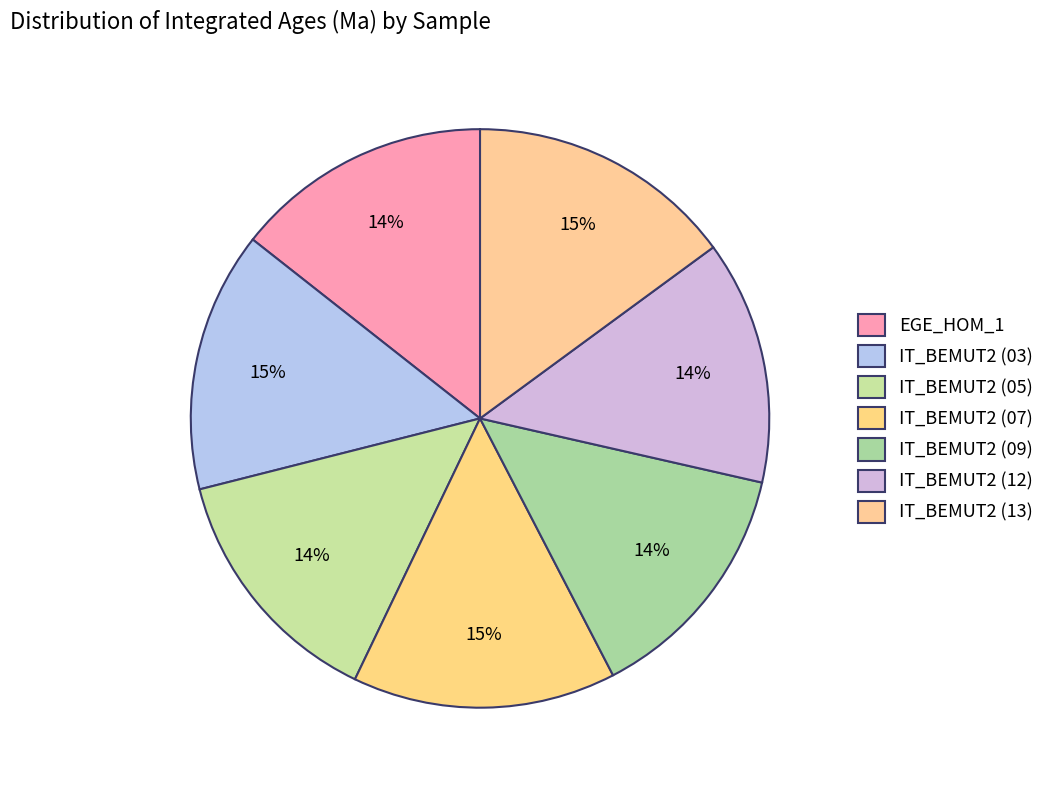

How many segments does this pie chart have?

7